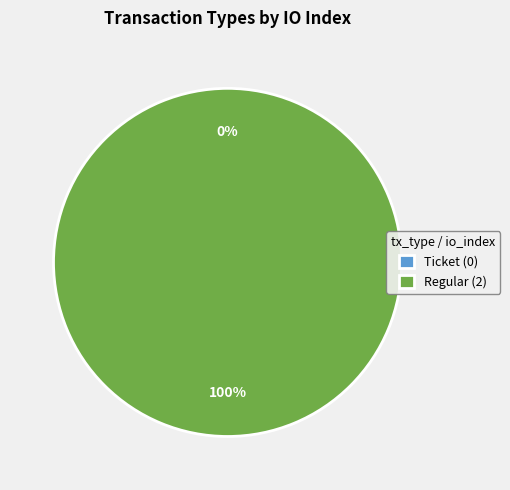

What percentage do Regular and Ticket together represent?

100.0%